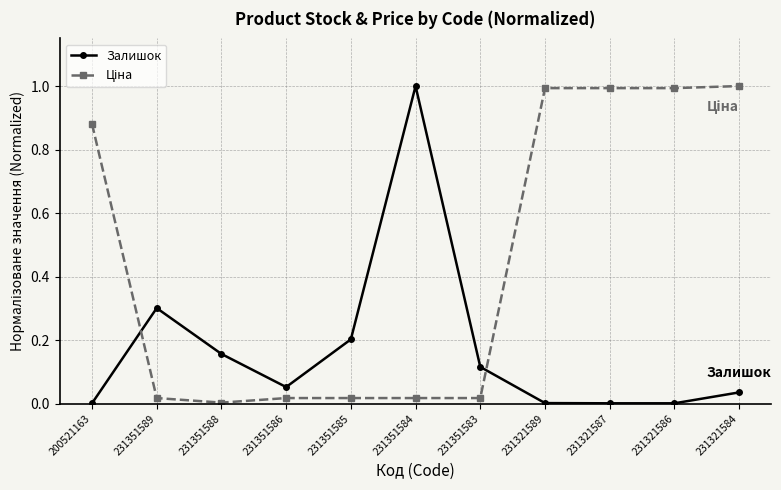

The Залишок series shows 0.3 at 231351588. True or false?

False